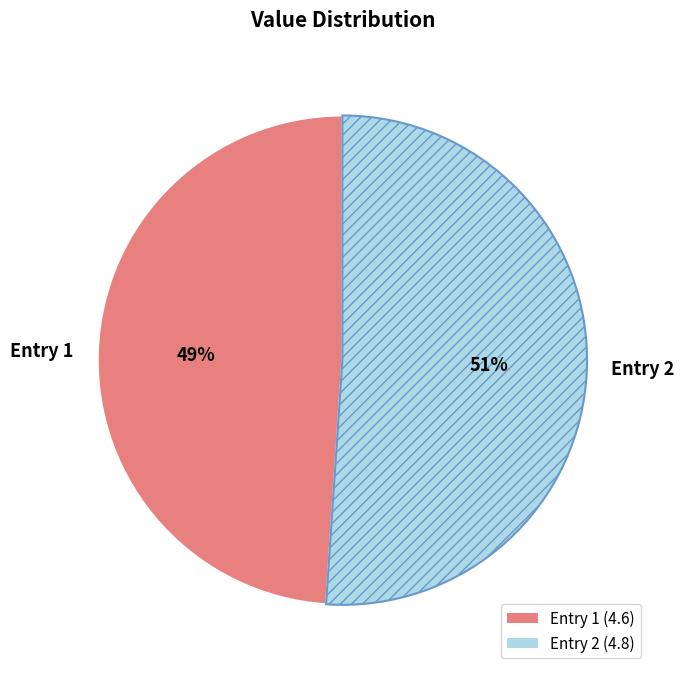

Rank the categories by value from highest to lowest.

Entry 2, Entry 1